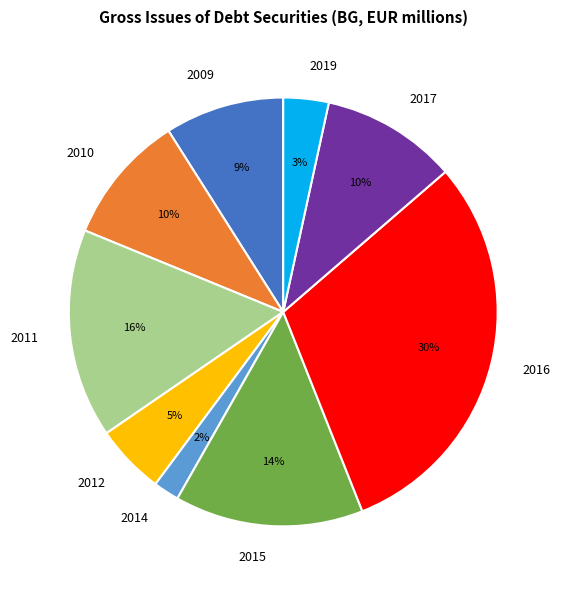

To the nearest percent, what portion does 2017 represent?

10%